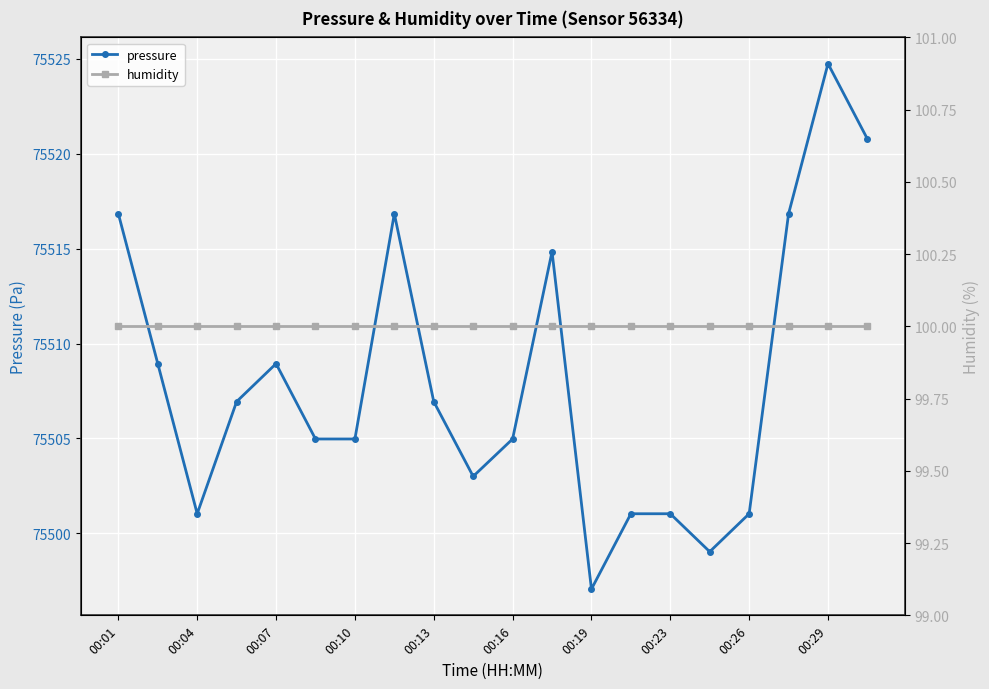

What is the sum of all humidity values?

2000.0